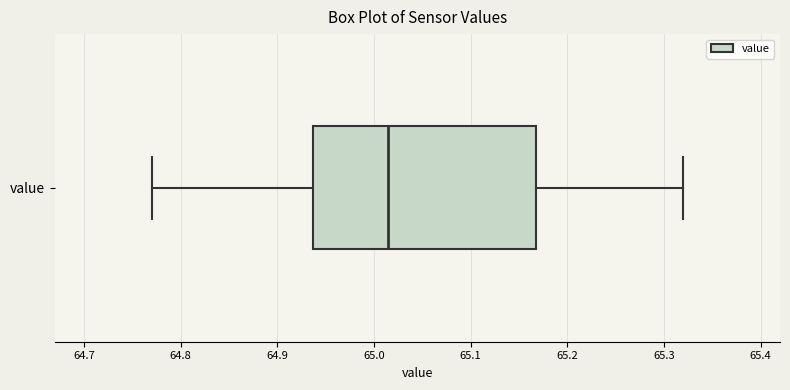

Read this box plot against the x-axis: the position of the median line, the range covered by the box, and the ends of both whiskers. The values are not printed on the chart, so give them approximately, as read against the axis.

median 65.02, box 64.94 to 65.17, whiskers 64.77 to 65.32